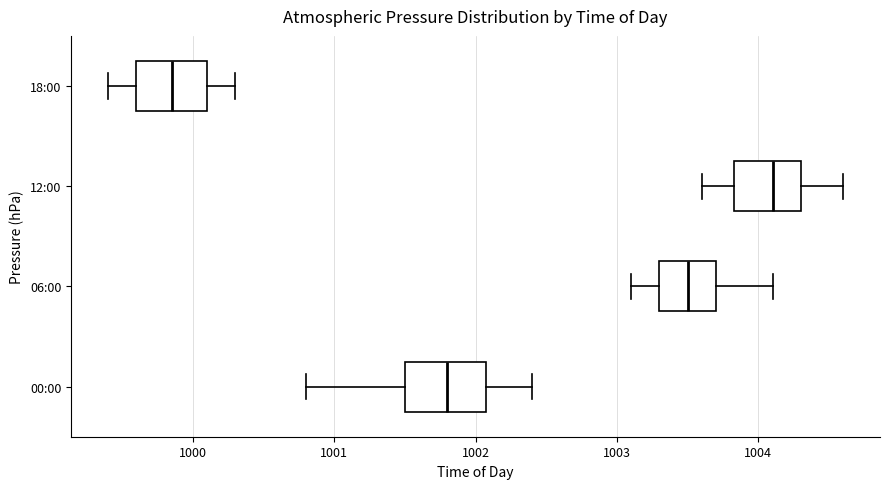

Reading bottom to top, read every box against the x-axis: the position of its median line, the range the box covers, and the ends of its whiskers. The values are not printed on the chart, so give them approximately, as read against the axis.

00:00: median 1001.8, box 1001.5 to 1002.1, whiskers 1000.8 to 1002.4
06:00: median 1003.5, box 1003.3 to 1003.7, whiskers 1003.1 to 1004.1
12:00: median 1004.1, box 1003.8 to 1004.3, whiskers 1003.6 to 1004.6
18:00: median 999.9, box 999.6 to 1000.1, whiskers 999.4 to 1000.3